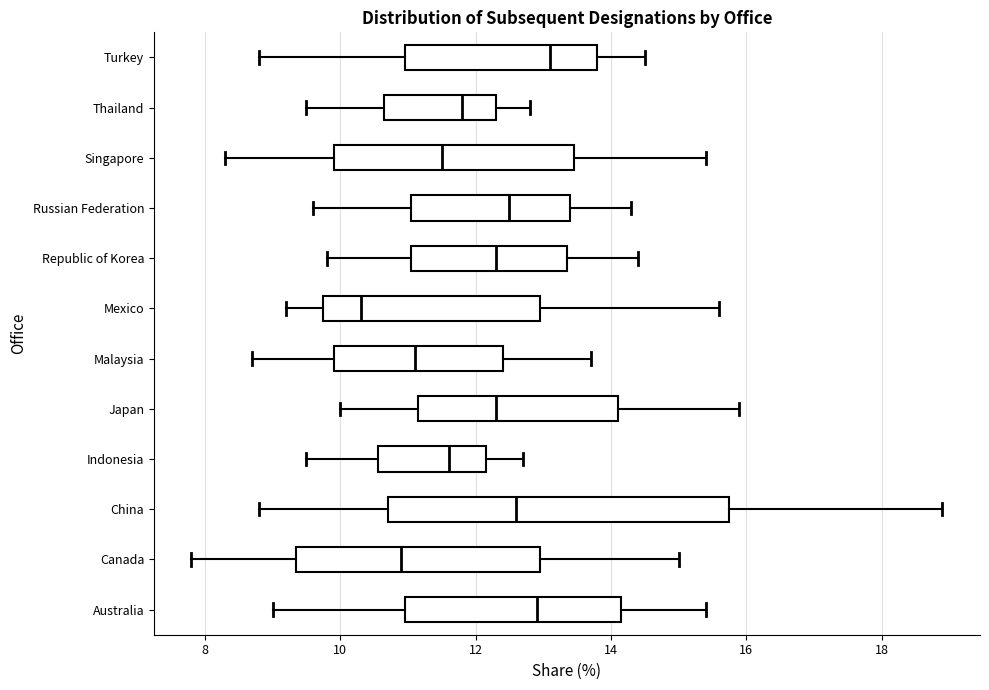

Which box's median line is the furthest to the left?

Mexico